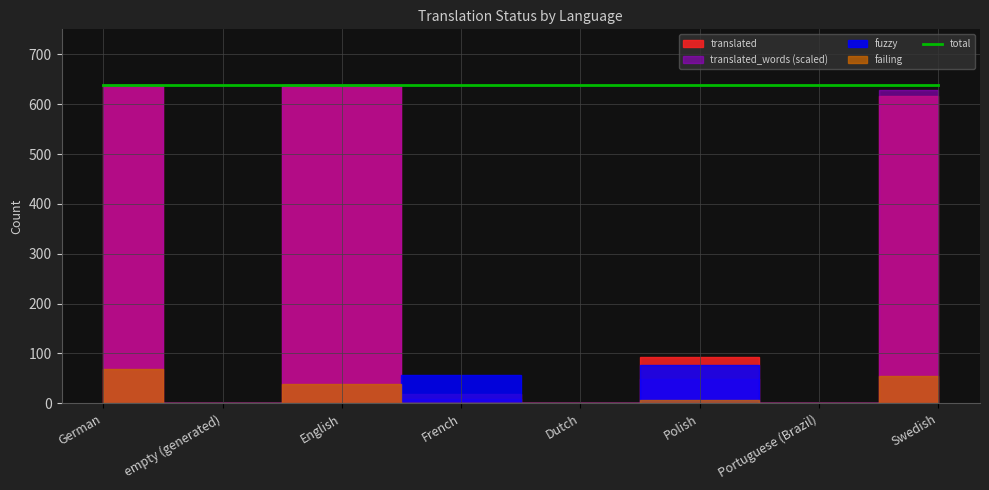

What is the approximate value of failing at English?

38